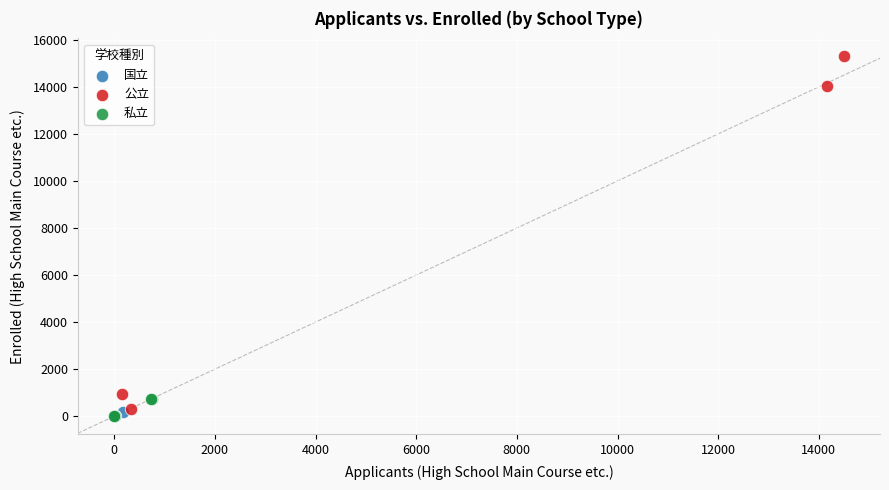

Which series contains the highest Y value?

公立